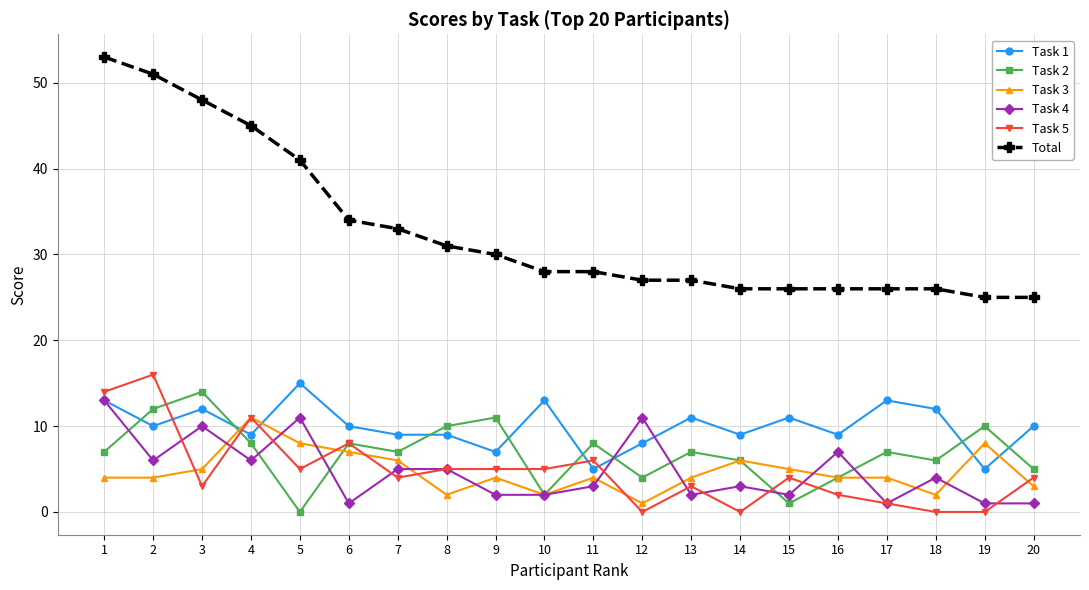

Reading right to left, list all the values displayed in this chart.

Task 1: 20=10	19=5	18=12	17=13	16=9	15=11	14=9	13=11	12=8	11=5	10=13	9=7	8=9	7=9	6=10	5=15	4=9	3=12	2=10	1=13
Task 2: 20=5	19=10	18=6	17=7	16=4	15=1	14=6	13=7	12=4	11=8	10=2	9=11	8=10	7=7	6=8	5=0	4=8	3=14	2=12	1=7
Task 3: 20=3	19=8	18=2	17=4	16=4	15=5	14=6	13=4	12=1	11=4	10=2	9=4	8=2	7=6	6=7	5=8	4=11	3=5	2=4	1=4
Task 4: 20=1	19=1	18=4	17=1	16=7	15=2	14=3	13=2	12=11	11=3	10=2	9=2	8=5	7=5	6=1	5=11	4=6	3=10	2=6	1=13
Task 5: 20=4	19=0	18=0	17=1	16=2	15=4	14=0	13=3	12=0	11=6	10=5	9=5	8=5	7=4	6=8	5=5	4=11	3=3	2=16	1=14
Total: 20=25	19=25	18=26	17=26	16=26	15=26	14=26	13=27	12=27	11=28	10=28	9=30	8=31	7=33	6=34	5=41	4=45	3=48	2=51	1=53